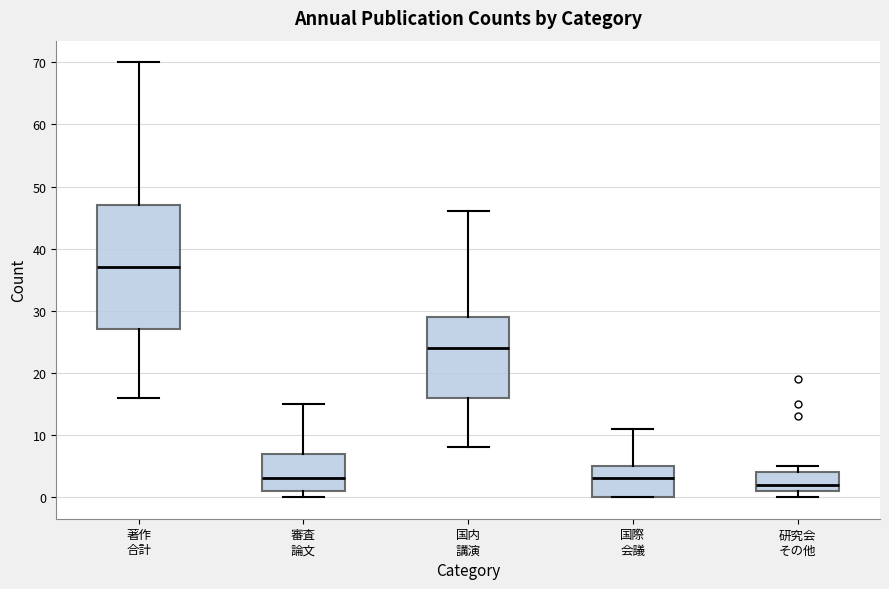

Where does the upper whisker of the box for 審査 論文 end on the y-axis? The values are not printed on the chart, so give them approximately, as read against the axis.

15